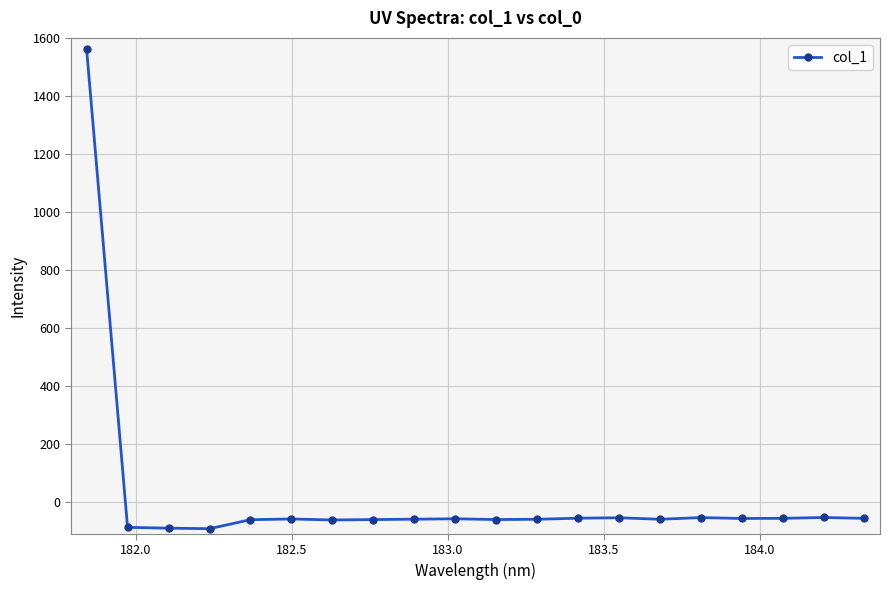

What is the average value?

18.1